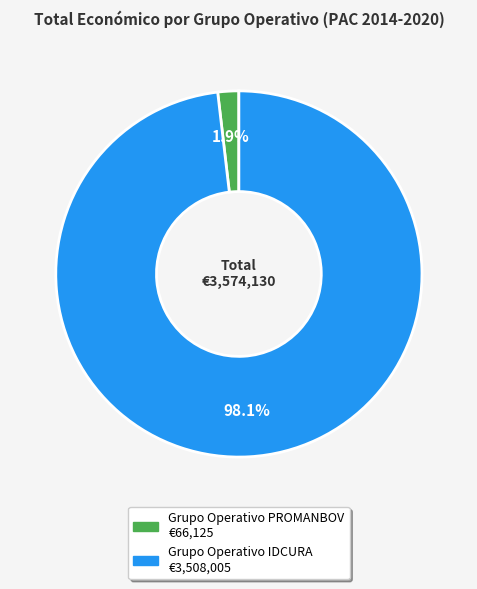

Which category has the biggest portion of the pie?

Grupo Operativo IDCURA